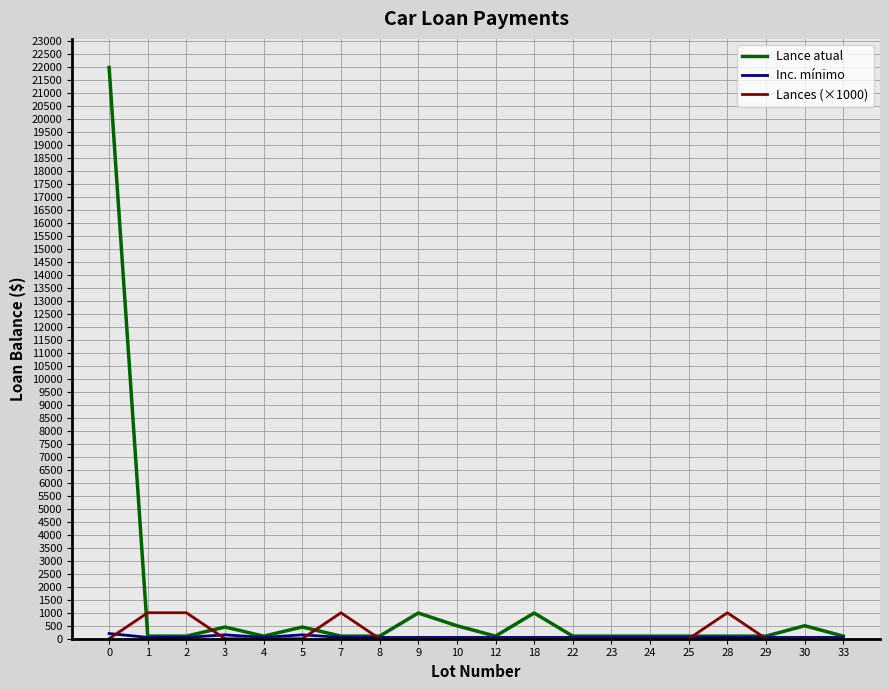

Which series has the largest range (max minus min)?

Lance atual